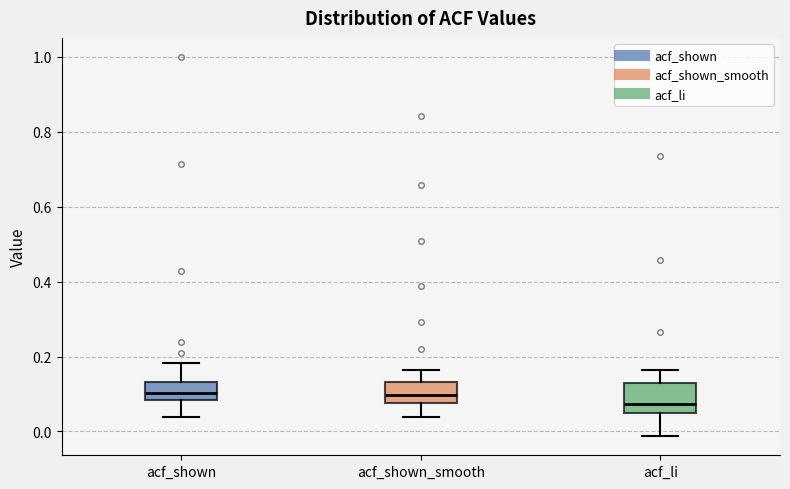

Reading left to right, read every box against the y-axis: the position of its median line, the range the box covers, and the ends of its whiskers. The values are not printed on the chart, so give them approximately, as read against the axis.

acf_shown: median 0.10, box 0.08 to 0.14, whiskers 0.04 to 0.18
acf_shown_smooth: median 0.10, box 0.08 to 0.14, whiskers 0.04 to 0.16
acf_li: median 0.08, box 0.04 to 0.12, whiskers -0.02 to 0.16